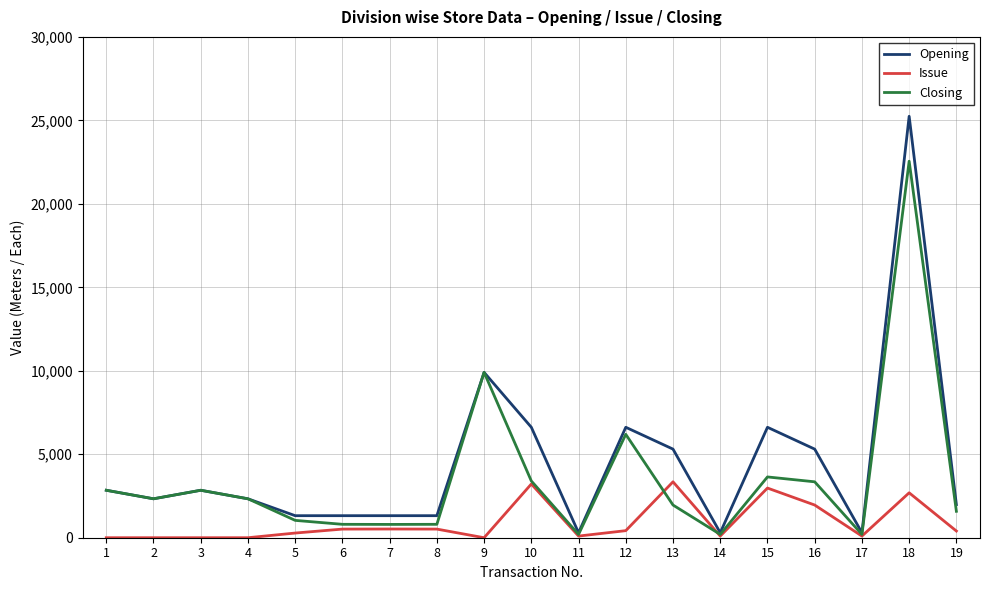

The value of Issue at 1 is 0. True or false?

True